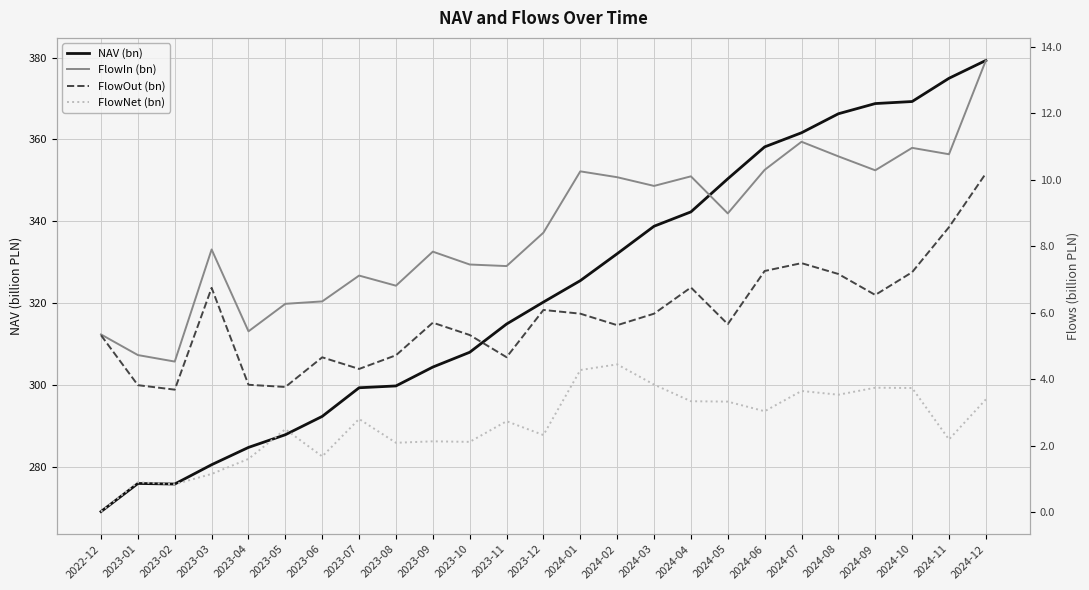

Where does the FlowNet (bn) series first go above 2?

2023-05